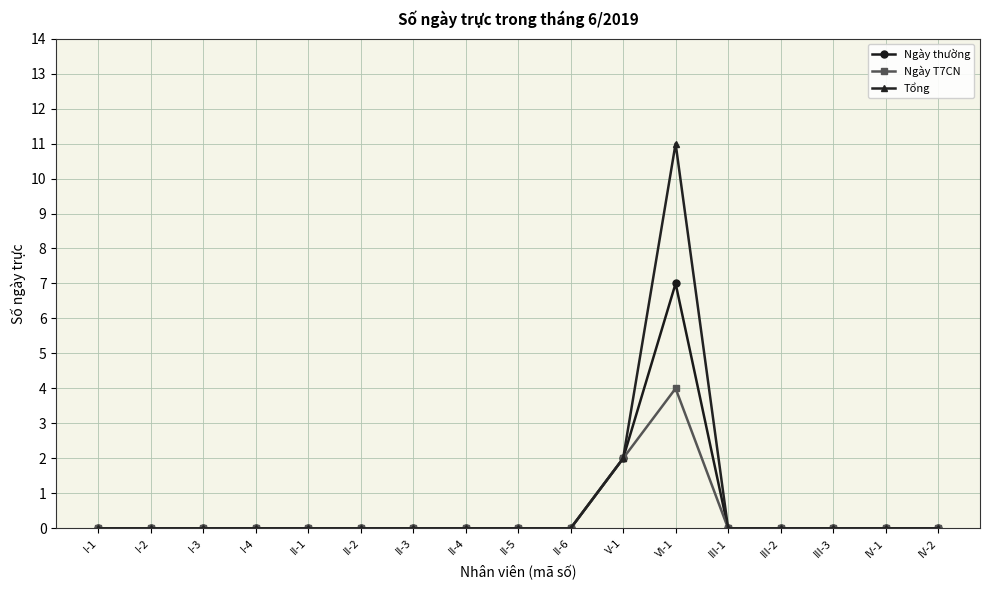

At which label does Ngày thường reach its peak?

VI-1